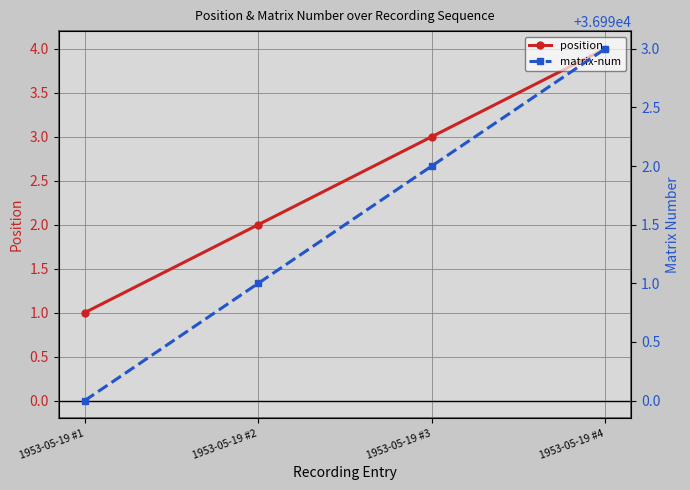

At 1953-05-19 #2, list the series in order from largest to smallest.

matrix-num, position